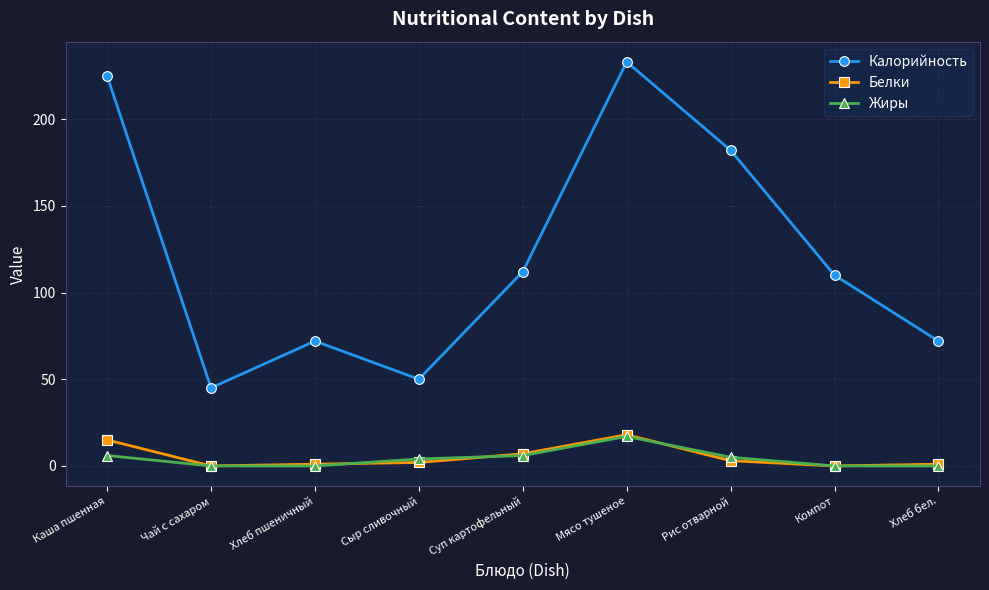

Where does the Жиры series first go above 4?

Каша пшенная